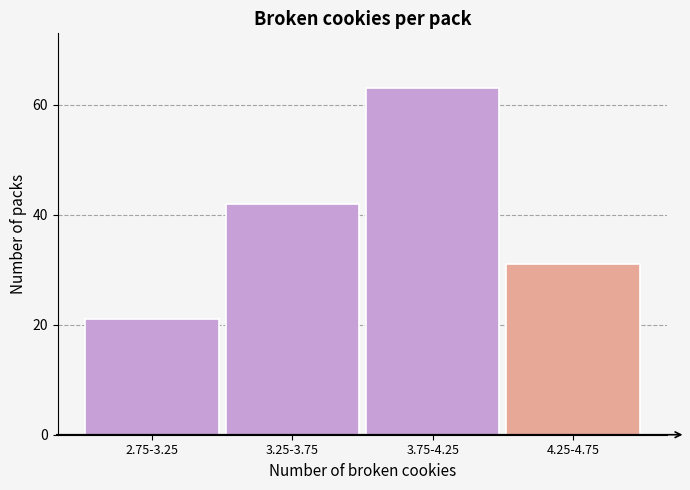

Reading right to left, what are all the values shown in this chart?

31	63	42	21